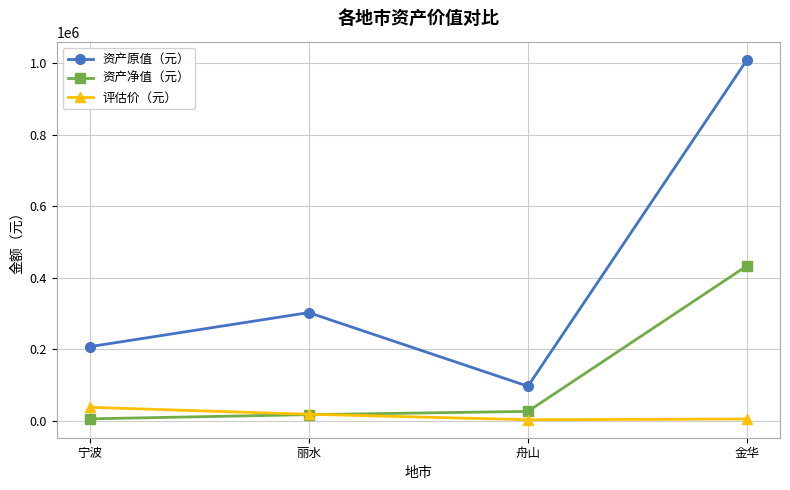

At which label does 评估价（元） reach its peak?

宁波